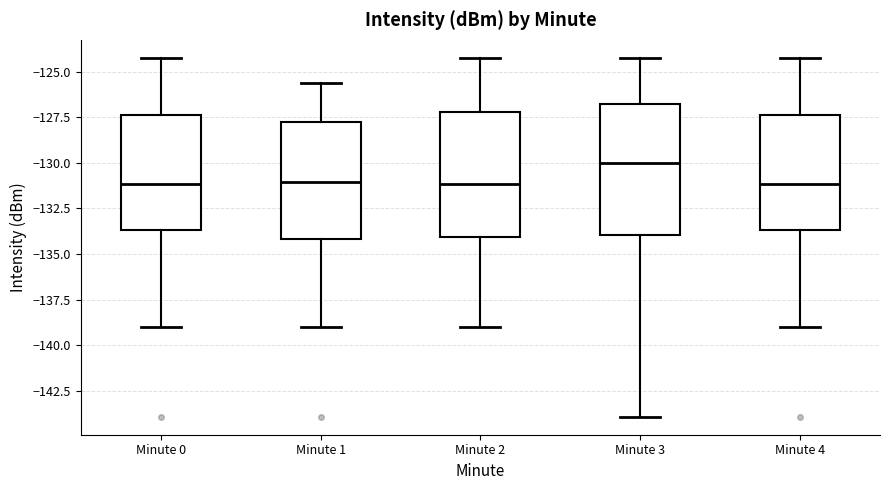

Which box's median line is the highest?

Minute 3